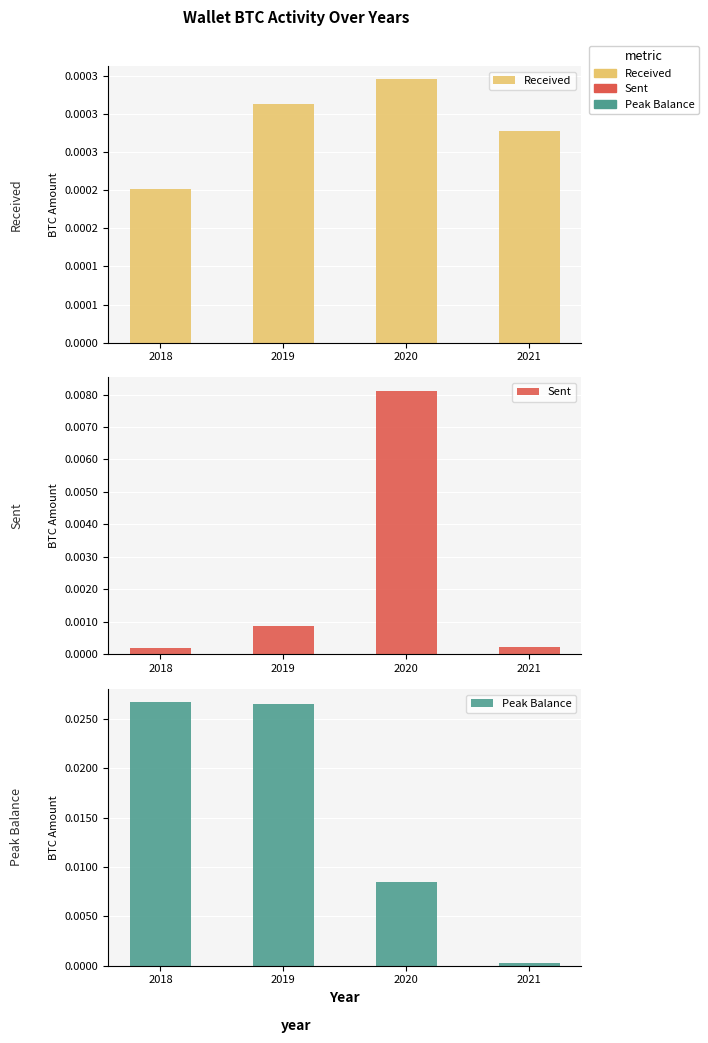

Rank the series by their maximum value, from highest to lowest.

Peak Balance, Sent, Received